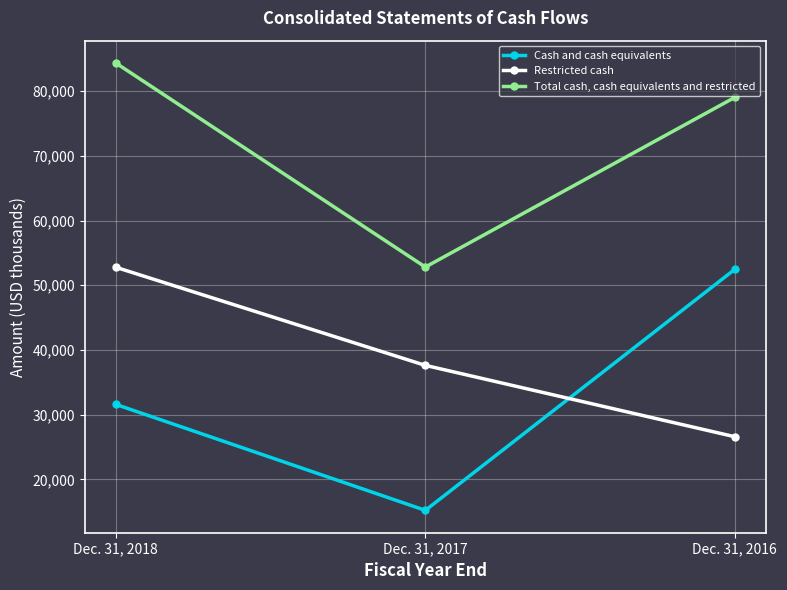

Which category has the highest value in the Total cash, cash equivalents and restricted series?

Dec. 31, 2018